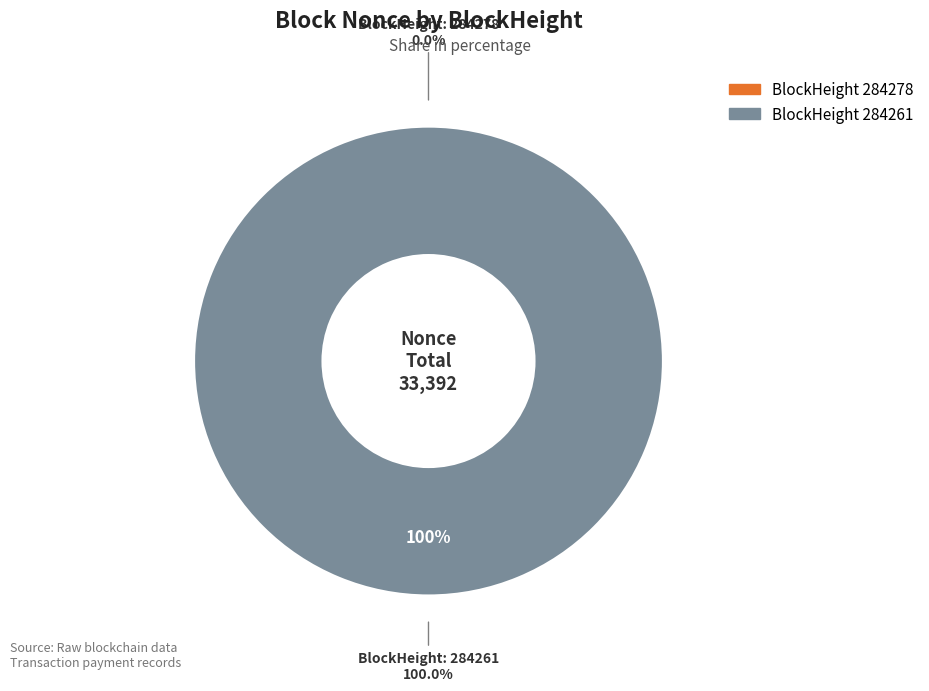

True or false: 284278 accounts for 9% of the total.

False